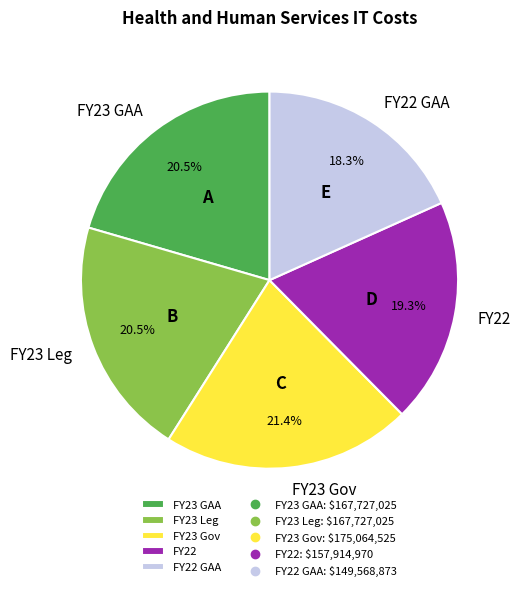

What is the largest slice in the pie chart?

FY23 Gov